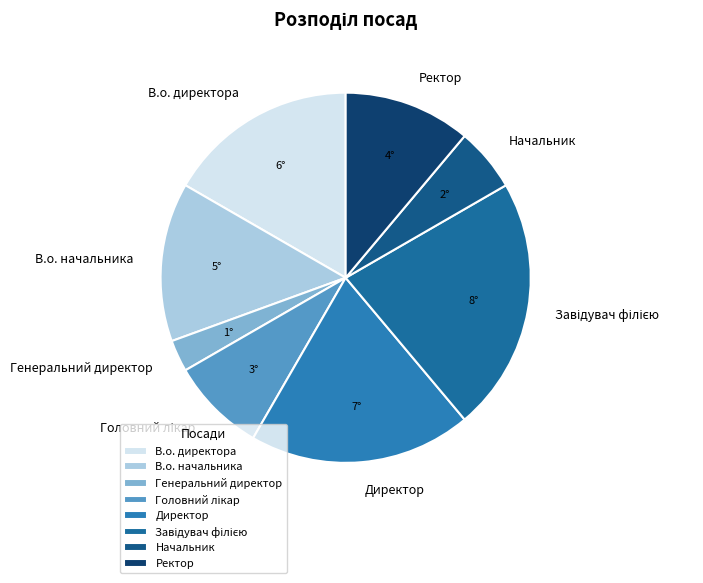

Which has a higher value, Начальник or Ректор?

Ректор